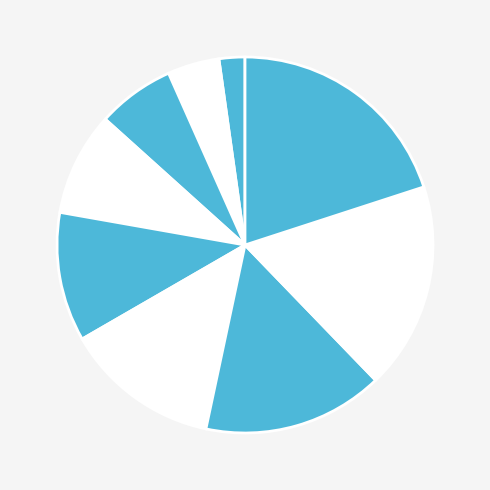

Count the number of slices in the pie.

9